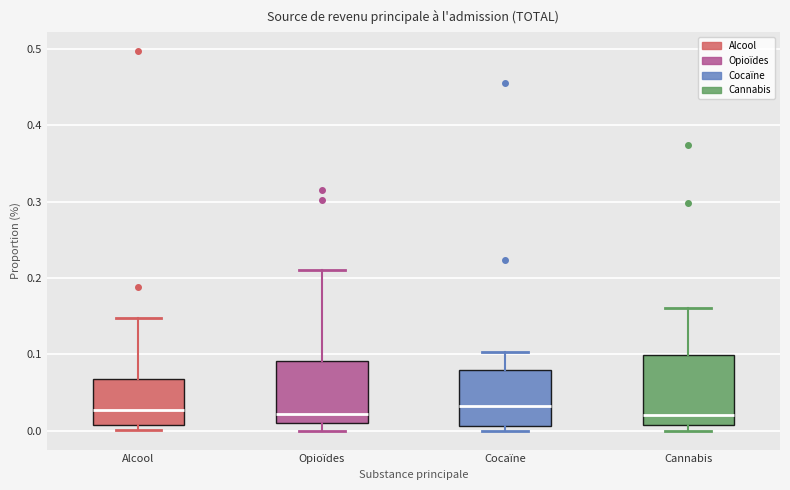

Where is the upper edge of the box for Opioïdes on the y-axis? The values are not printed on the chart, so give them approximately, as read against the axis.

0.09